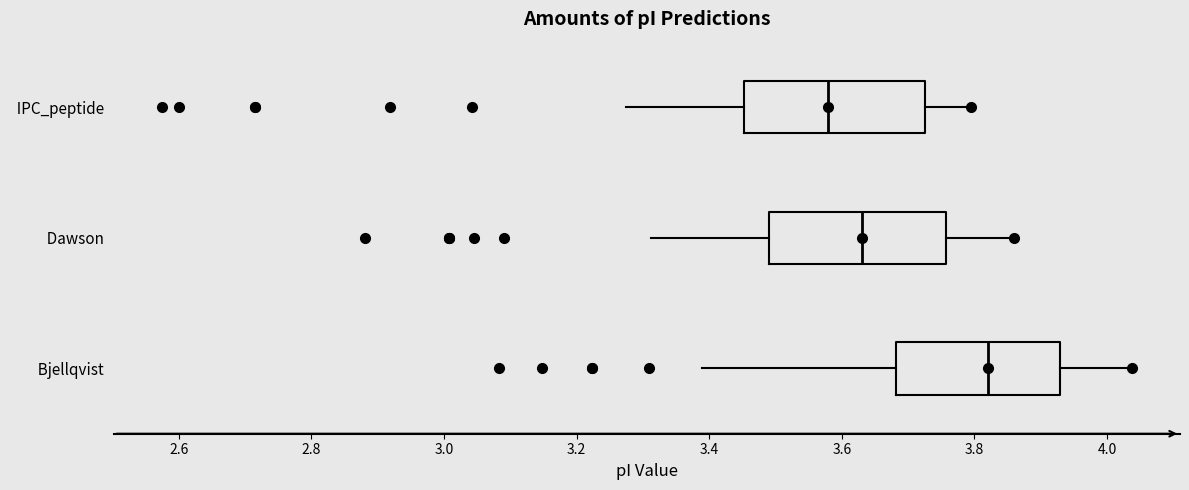

Reading bottom to top, read every box against the x-axis: the position of its median line, the range the box covers, and the ends of its whiskers. The values are not printed on the chart, so give them approximately, as read against the axis.

Bjellqvist: median 3.82, box 3.68 to 3.92, whiskers 3.38 to 4.04
Dawson: median 3.64, box 3.50 to 3.76, whiskers 3.32 to 3.86
IPC_peptide: median 3.58, box 3.46 to 3.72, whiskers 3.28 to 3.80